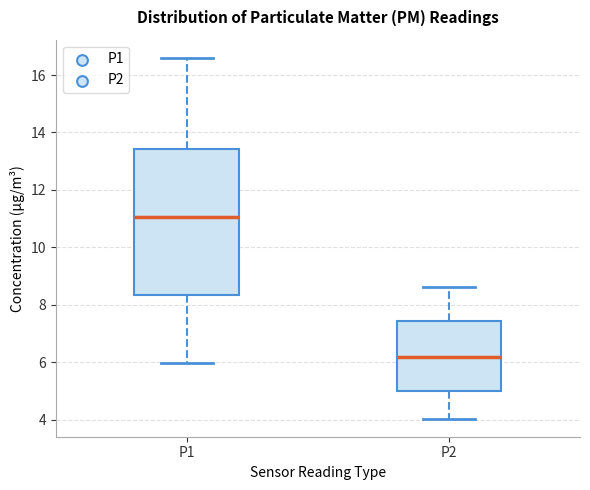

Reading left to right, read every box against the y-axis: the position of its median line, the range the box covers, and the ends of its whiskers. The values are not printed on the chart, so give them approximately, as read against the axis.

P1: median 11.0, box 8.4 to 13.4, whiskers 6.0 to 16.6
P2: median 6.2, box 5.0 to 7.4, whiskers 4.0 to 8.6